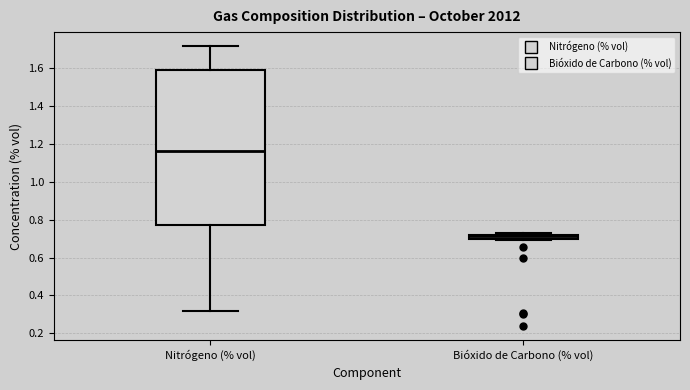

Where is the lower edge of the box for Bióxido de Carbono (% vol) on the y-axis? The values are not printed on the chart, so give them approximately, as read against the axis.

0.70